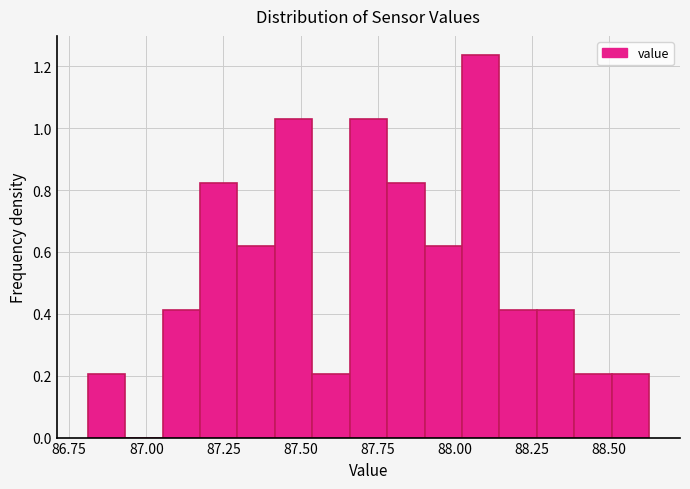

Around what value on the x-axis is the tallest bar? Give the approximate position of its centre, as read against the axis.

88.10